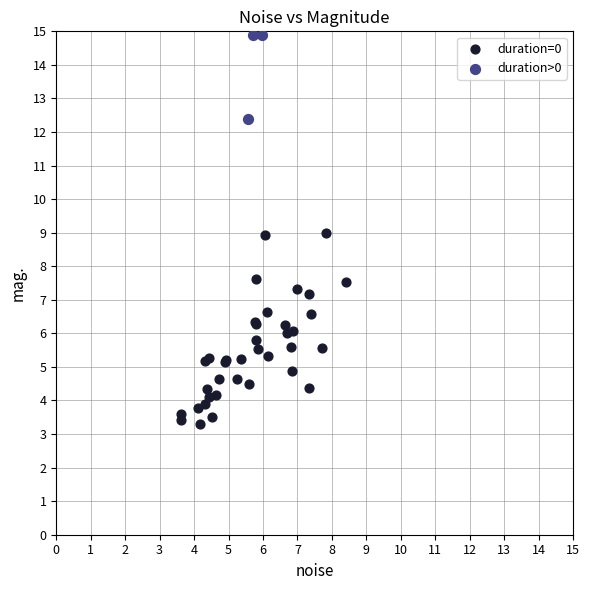

Which series reaches the maximum Y coordinate?

duration>0